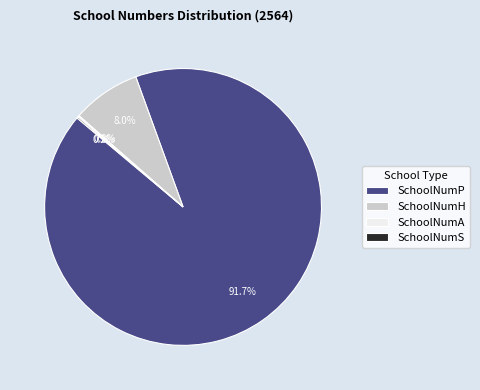

Does any single category account for the majority?

Yes